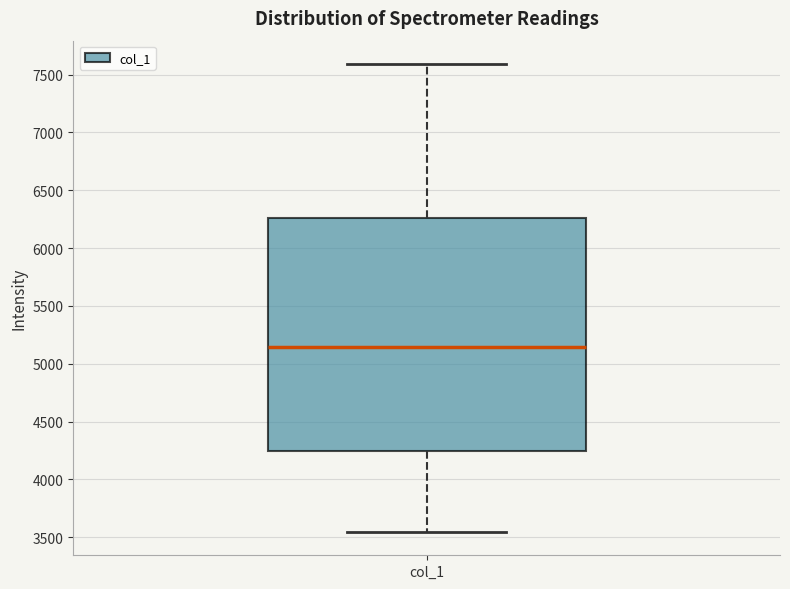

Transcribe this box plot: give where the median line is, the range the box spans, and where the two whiskers end, as read against the y-axis. The values are not printed on the chart, so give them approximately, as read against the axis.

median 5150, box 4250 to 6250, whiskers 3550 to 7600